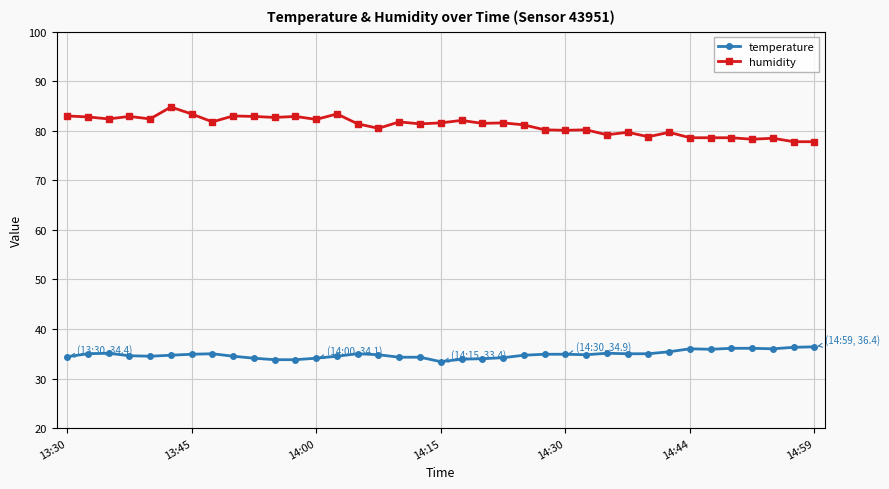

What is the greatest value displayed?

84.8